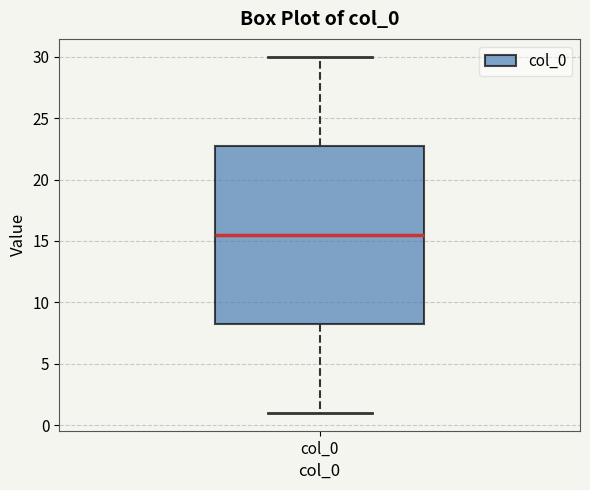

Transcribe this box plot: give where the median line is, the range the box spans, and where the two whiskers end, as read against the y-axis. The values are not printed on the chart, so give them approximately, as read against the axis.

median 15.5, box 8.5 to 23.0, whiskers 1.0 to 30.0